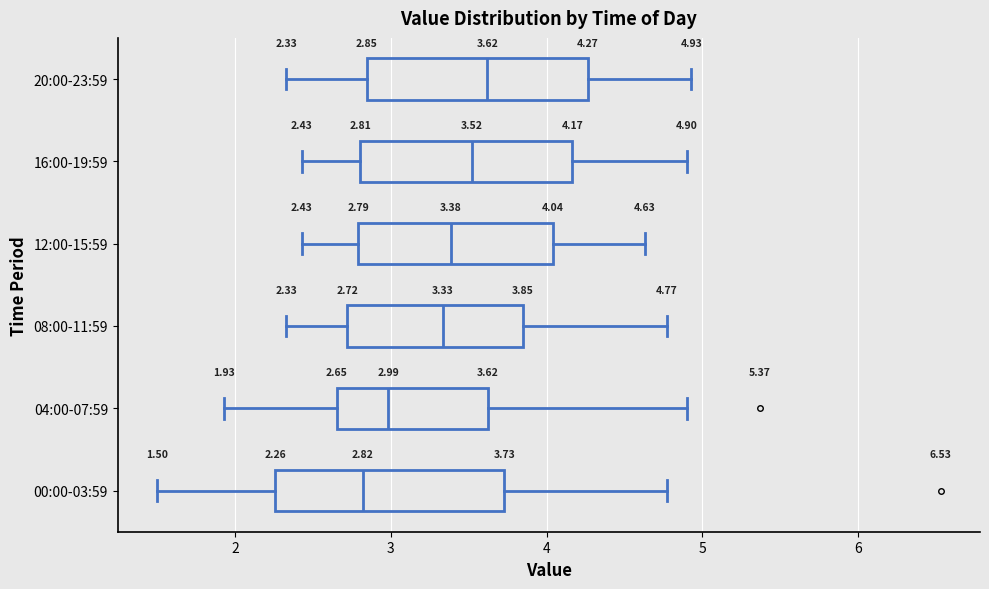

Which box's median line is the furthest to the right?

20:00-23:59